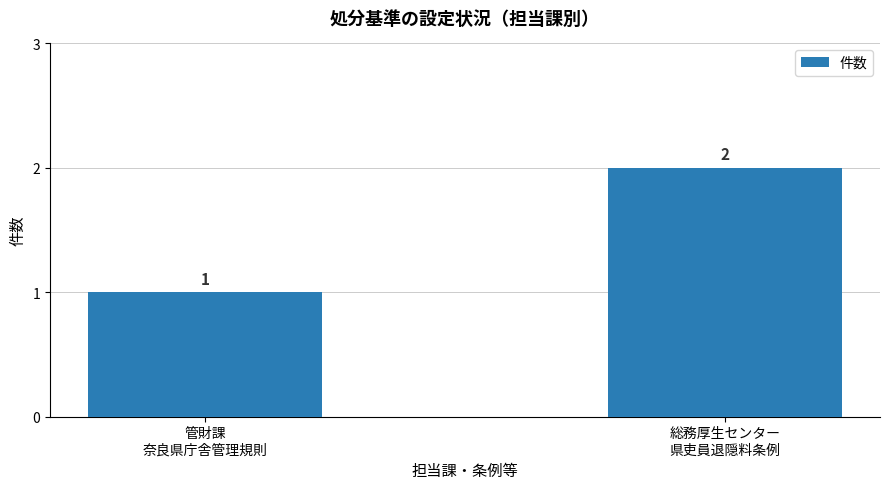

At which category does the chart reach its peak across all series?

総務厚生センター
県吏員退隠料条例